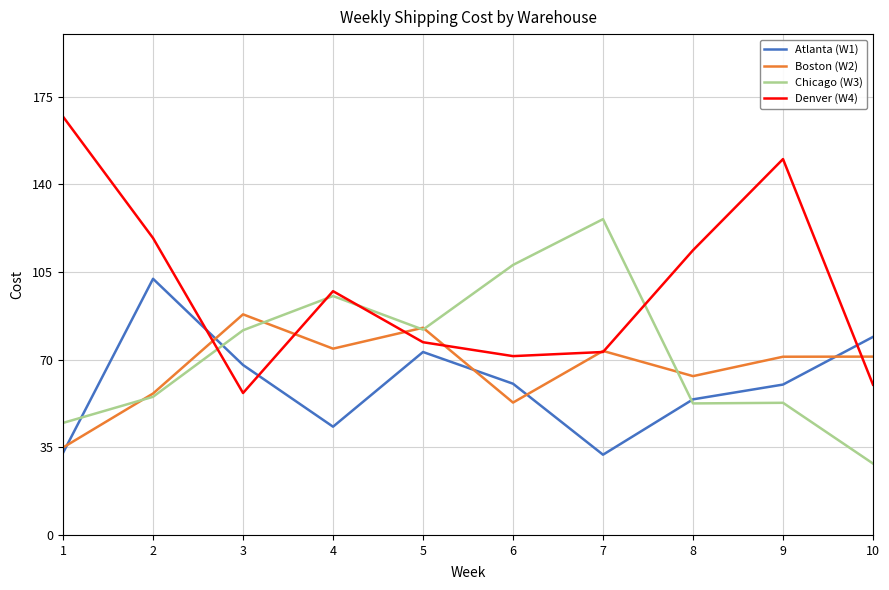

Which label corresponds to the smallest value in the chart?

10